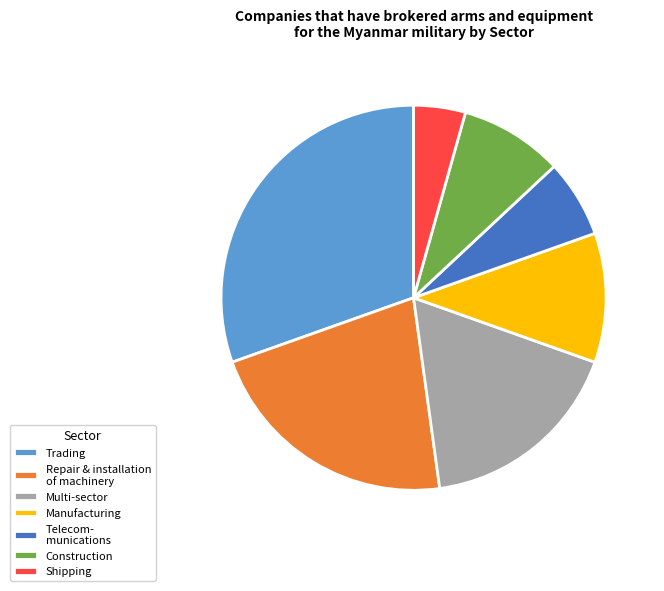

How many segments does this pie chart have?

7